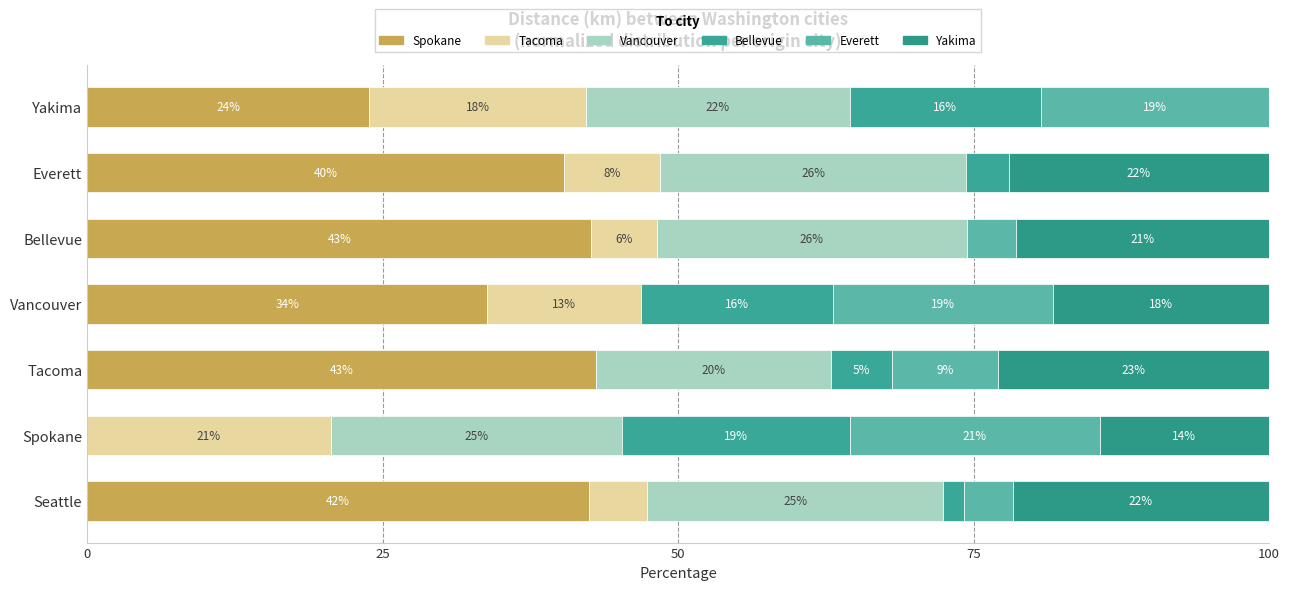

What is the difference between the maximum and minimum values in the Vancouver series?

26.2